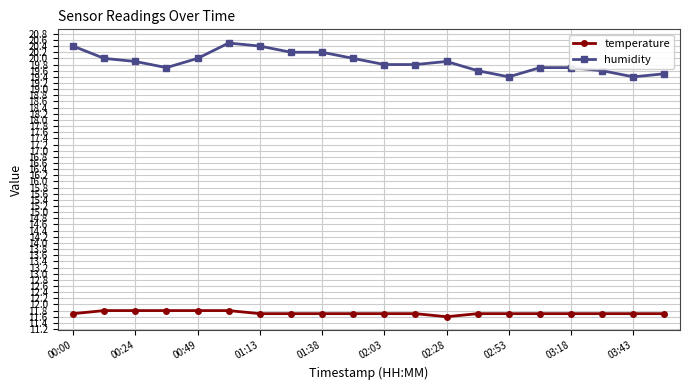

Which series has the largest total across all categories?

humidity